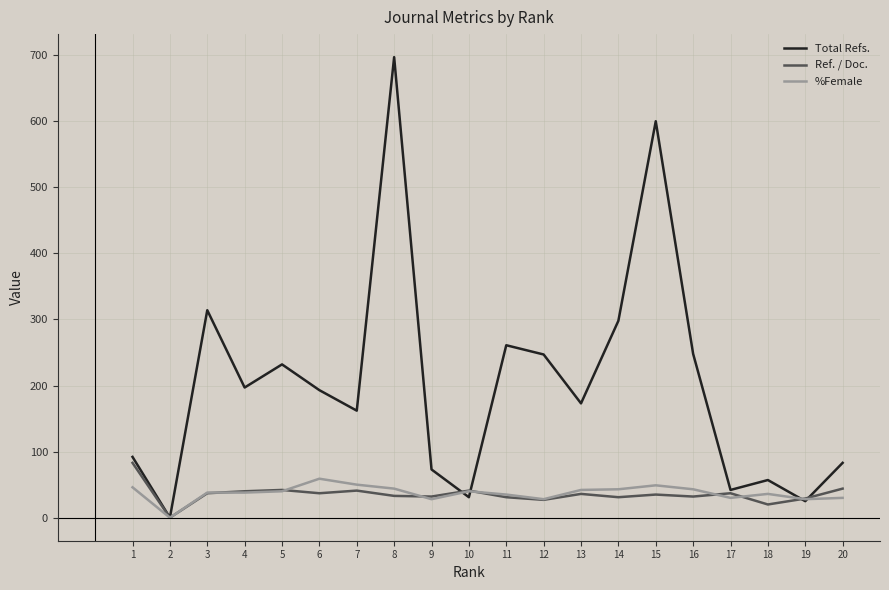

What is the maximum value for %Female?

59